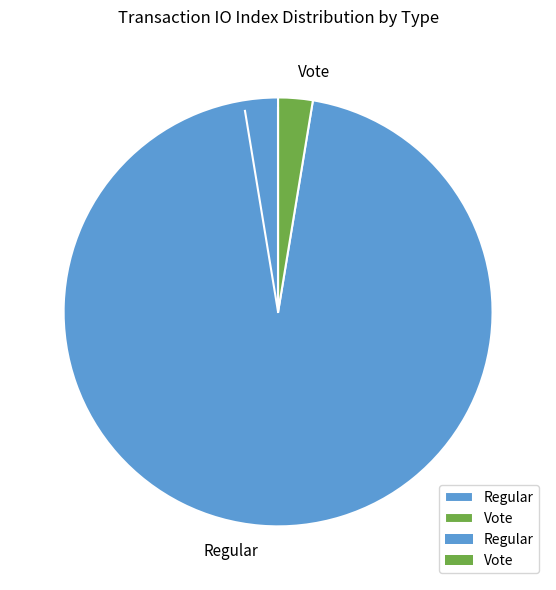

Which has a higher value, Regular or Vote?

Regular